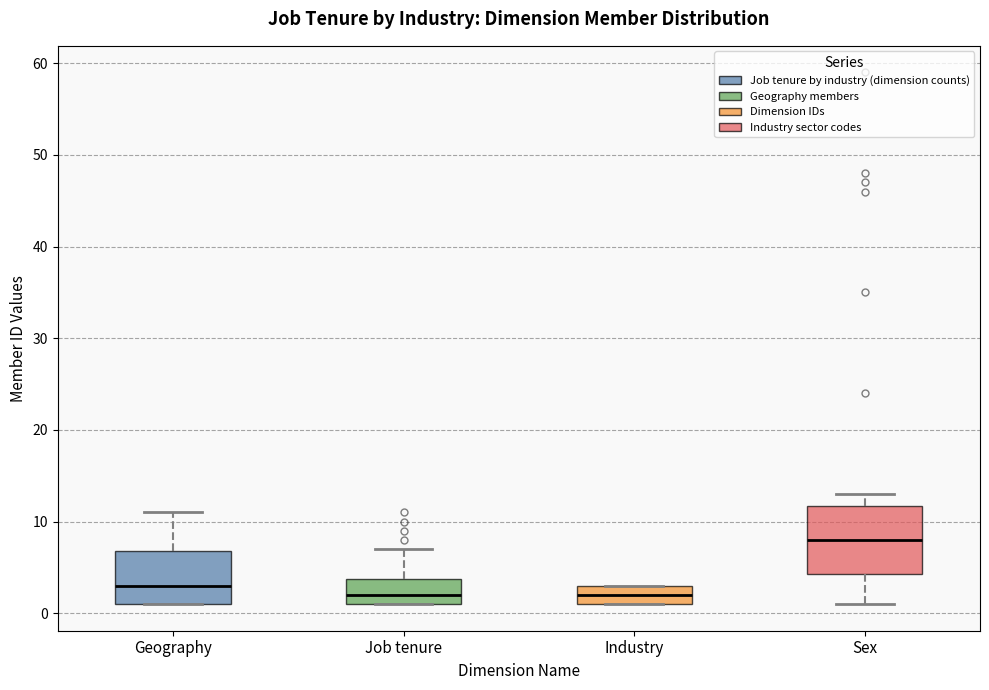

Reading left to right, transcribe this box plot: for each box, give where its median line is, the range the box spans, and where its two whiskers end, as read against the y-axis. The values are not printed on the chart, so give them approximately, as read against the axis.

Geography: median 3, box 1 to 7, whiskers 1 to 11
Job tenure: median 2, box 1 to 4, whiskers 1 to 7
Industry: median 2, box 1 to 3, whiskers 1 to 3
Sex: median 8, box 4 to 12, whiskers 1 to 13